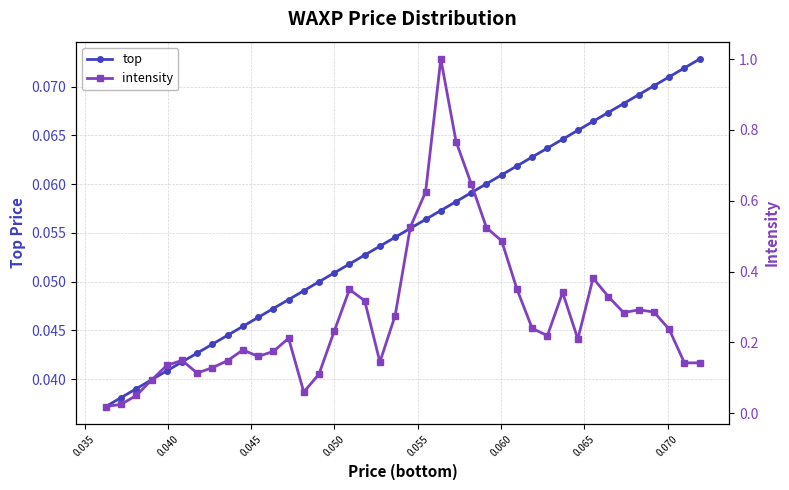

Count the top values in the range 0 to 1.

40